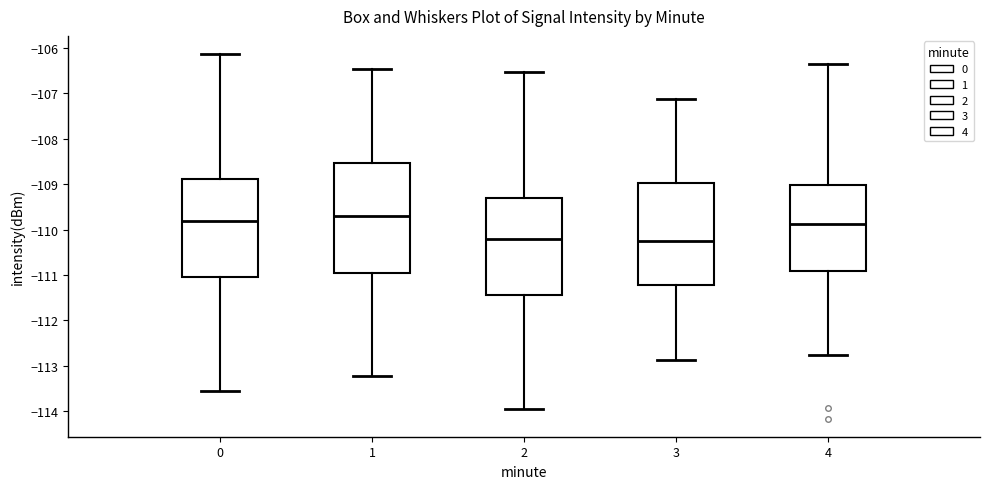

Where is the upper edge of the box at x = 0 on the y-axis? The values are not printed on the chart, so give them approximately, as read against the axis.

-108.9